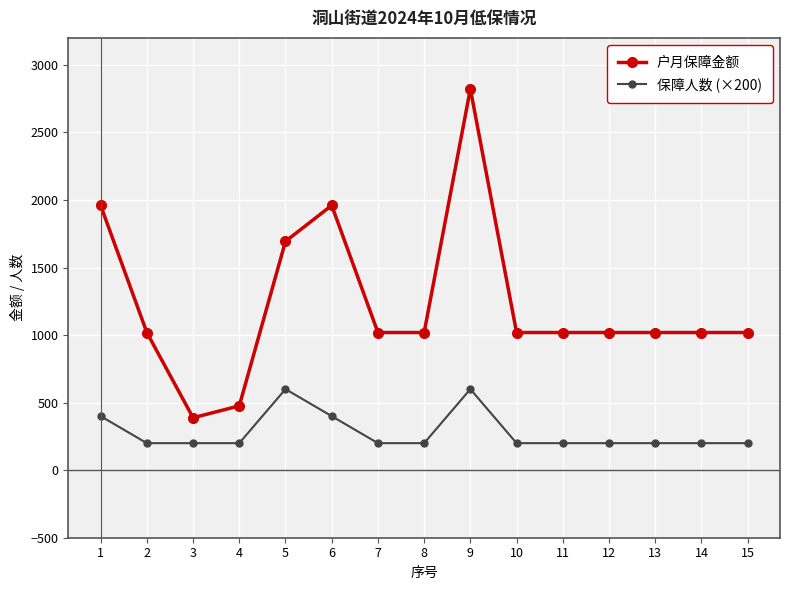

True or false: 保障人数 (×200) has a value of 77 at 3.

False